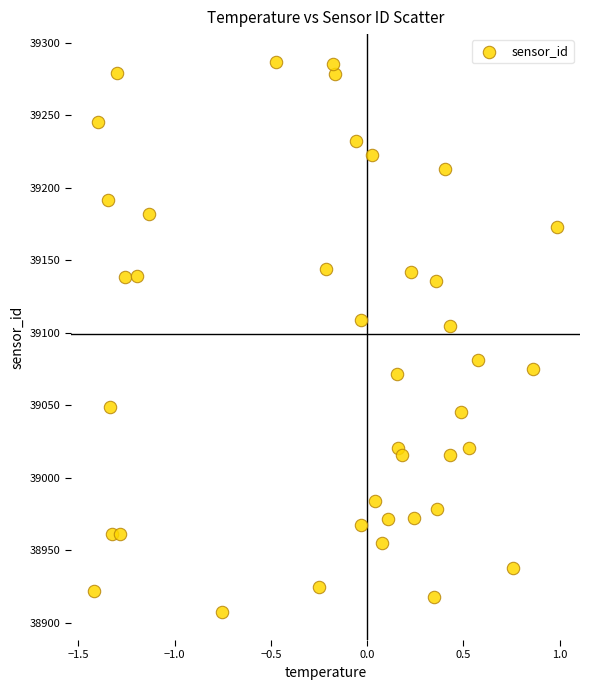

What is the range of Y values (max minus min)?

379.7